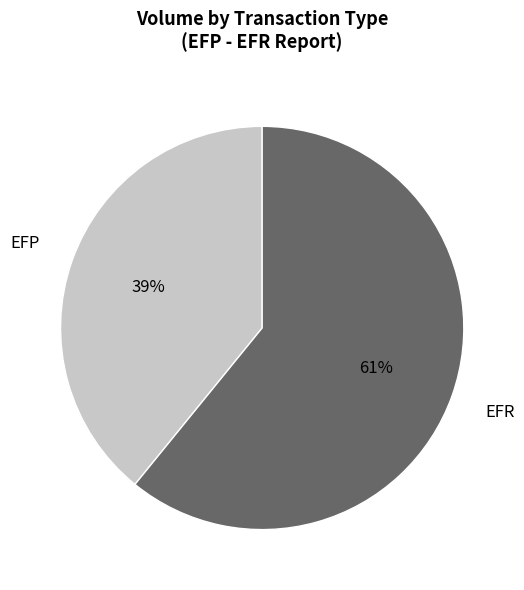

To the nearest percent, what is the average slice percentage?

50%